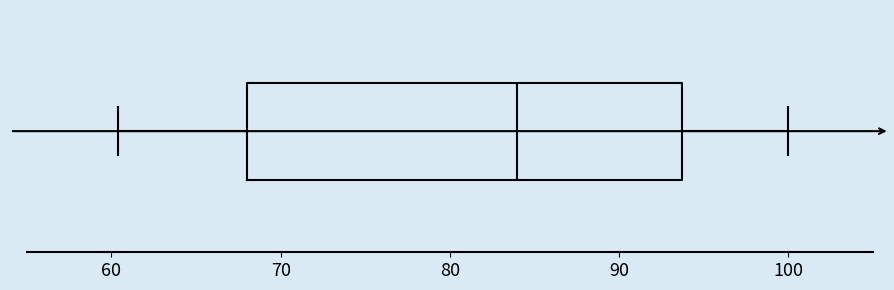

Transcribe this box plot: give where the median line is, the range the box spans, and where the two whiskers end, as read against the x-axis. The values are not printed on the chart, so give them approximately, as read against the axis.

median 84, box 68 to 94, whiskers 60 to 100